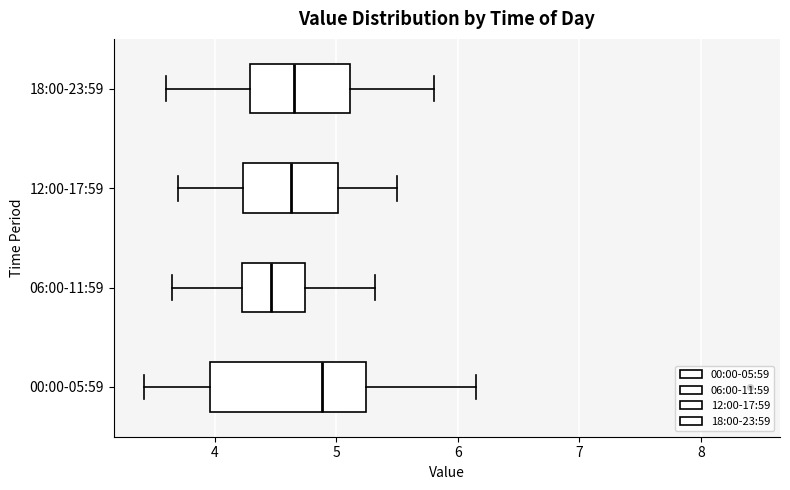

Which box has the furthest to the right median line?

00:00-05:59